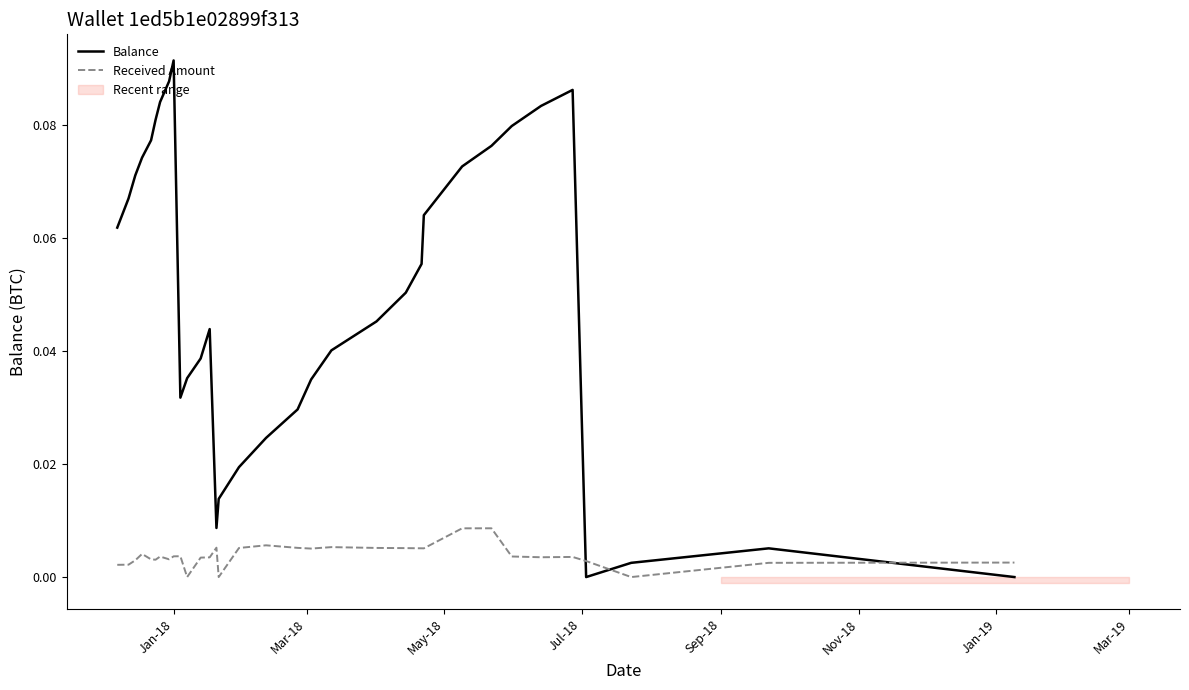

Which series ends up on top after the final intersection of Received Amount and Balance?

Received Amount